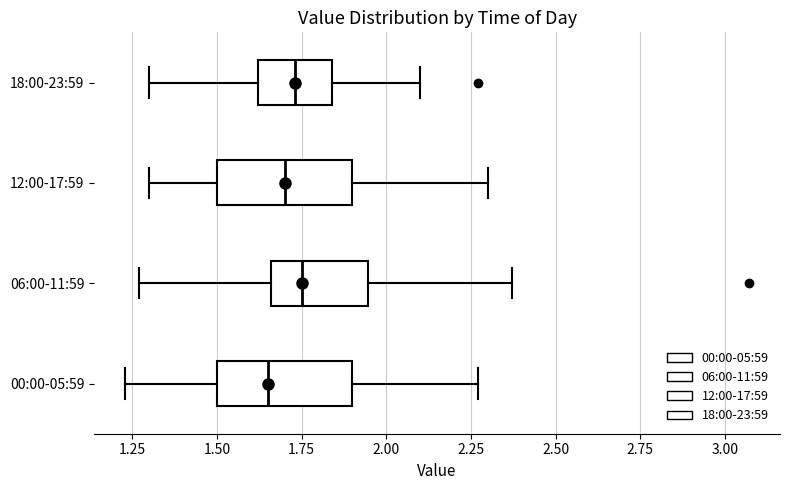

Where is the right edge of the box for 12:00-17:59 on the x-axis? The values are not printed on the chart, so give them approximately, as read against the axis.

1.90